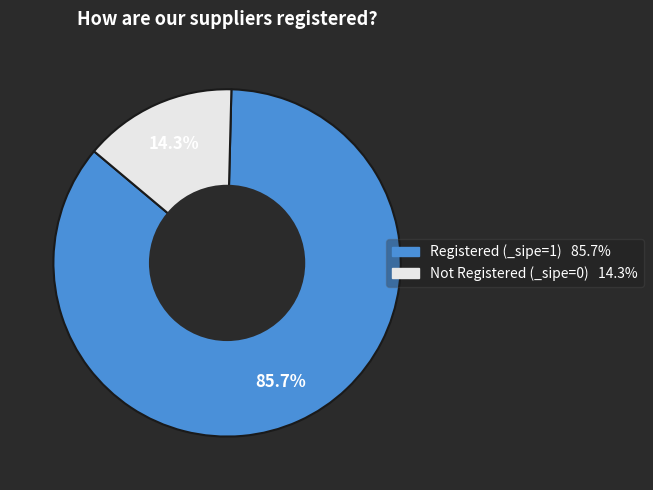

Is there a majority slice in this chart?

Yes